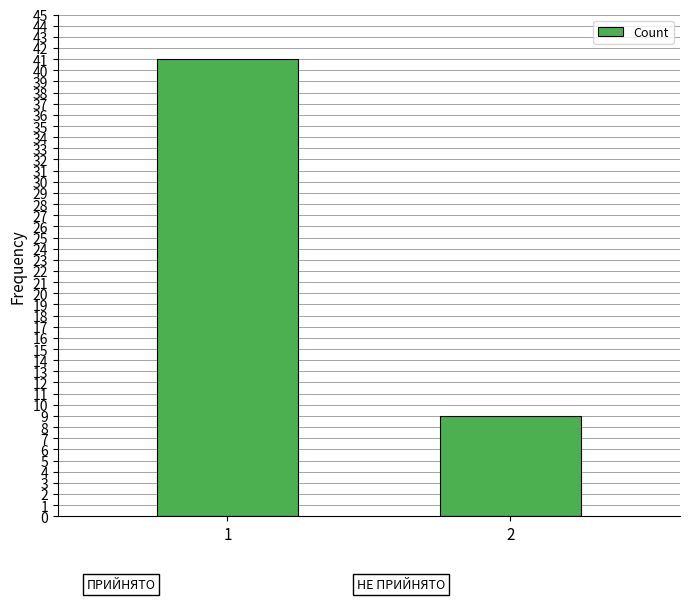

How many values are below 41?

1